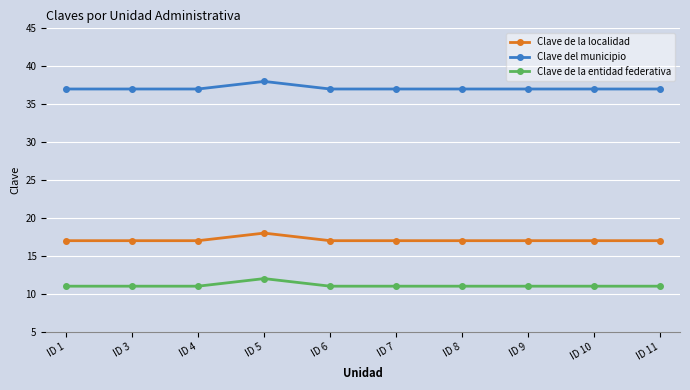

Does the chart have visible grid lines?

Yes